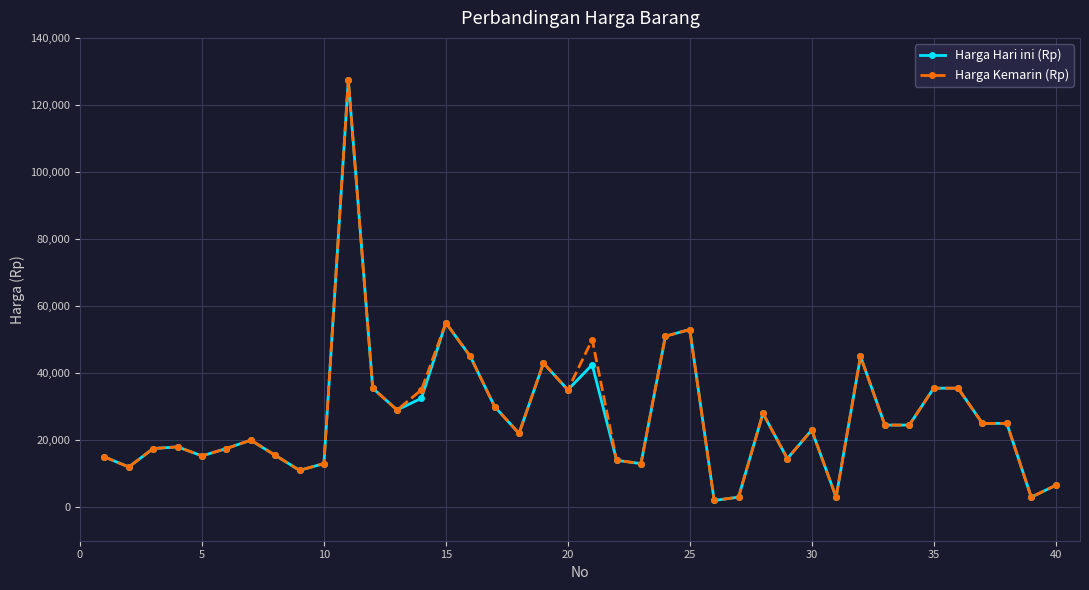

True or false: Harga Kemarin (Rp) has more than 1 interior local peaks.

True